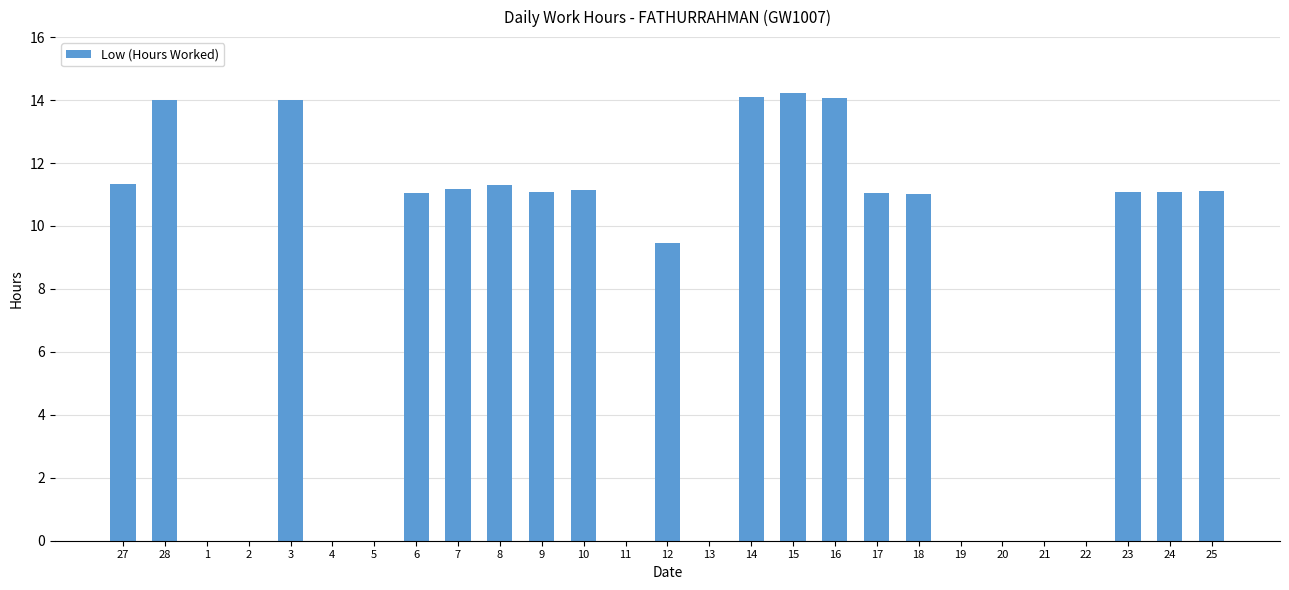

The chart shows a value of 0.0 at 1. True or false?

True